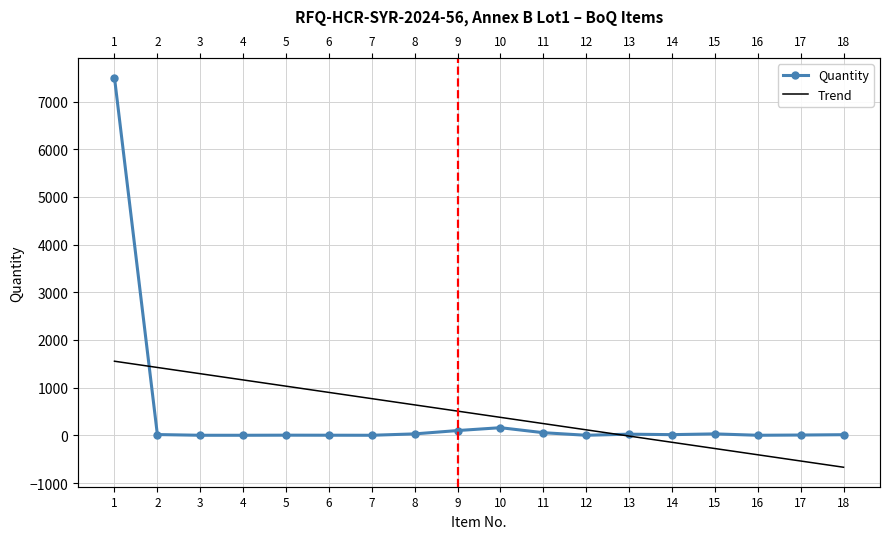

What is the approximate value at 9?

100